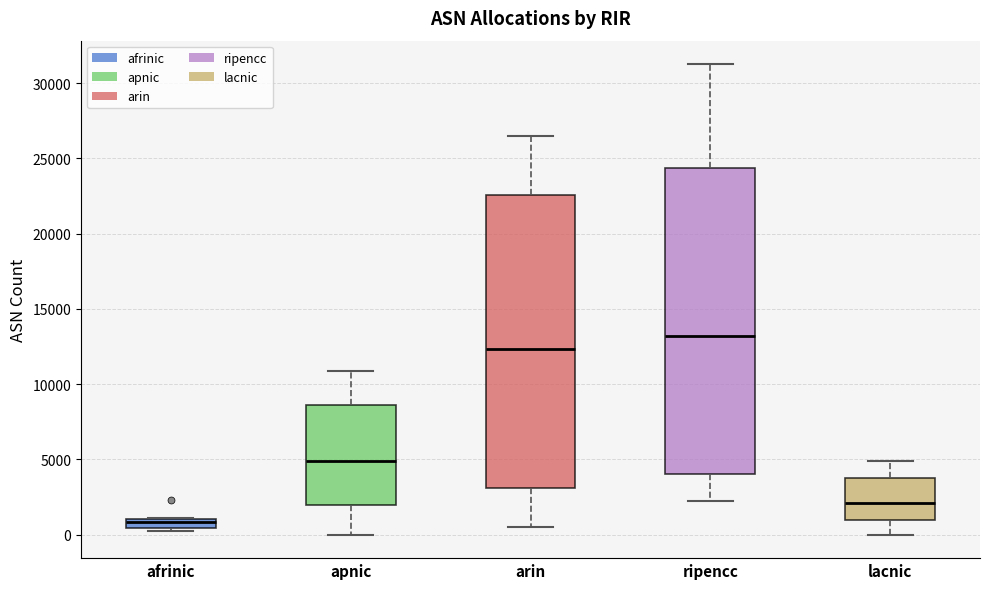

Where does the upper whisker of the box for ripencc end on the y-axis? The values are not printed on the chart, so give them approximately, as read against the axis.

31500